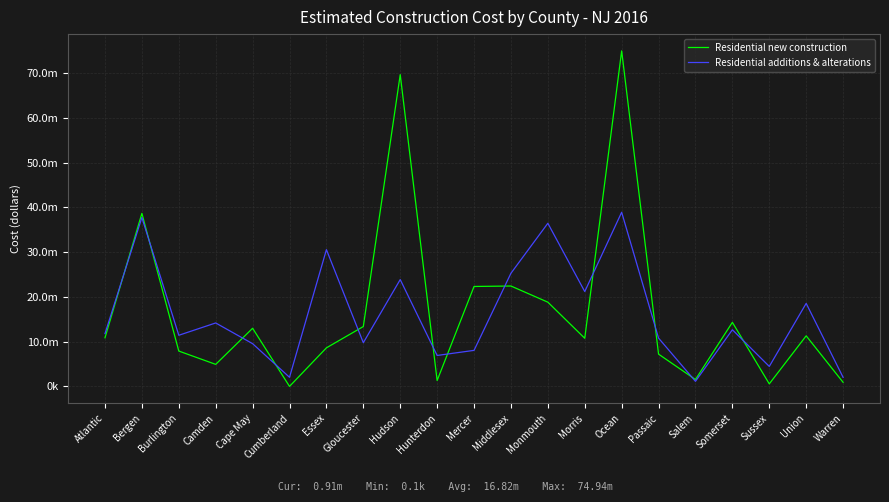

What position from the right is Middlesex?

10